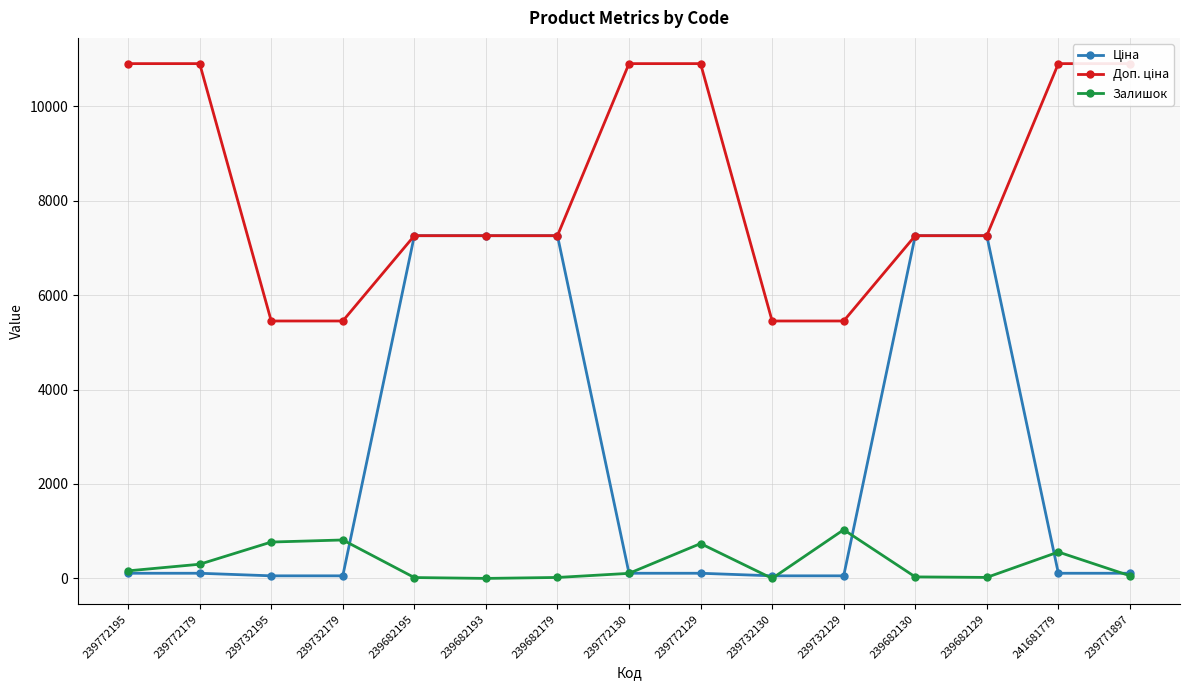

What is the maximum value shown in the chart?

10903.0